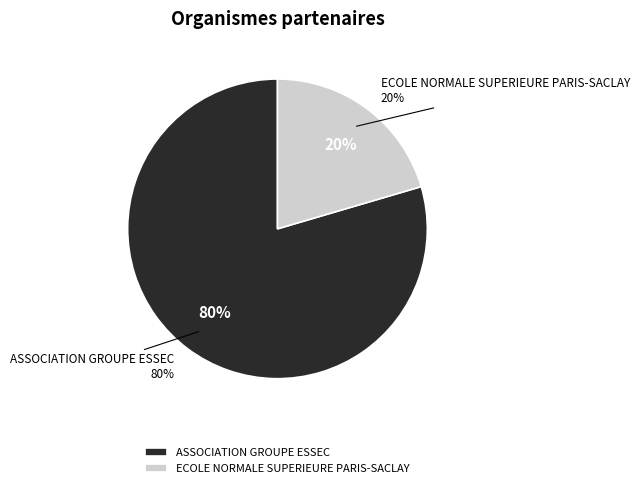

What is the ratio of the value at ECOLE NORMALE SUPERIEURE PARIS-SACLAY to the value at ASSOCIATION GROUPE ESSEC?

0.3